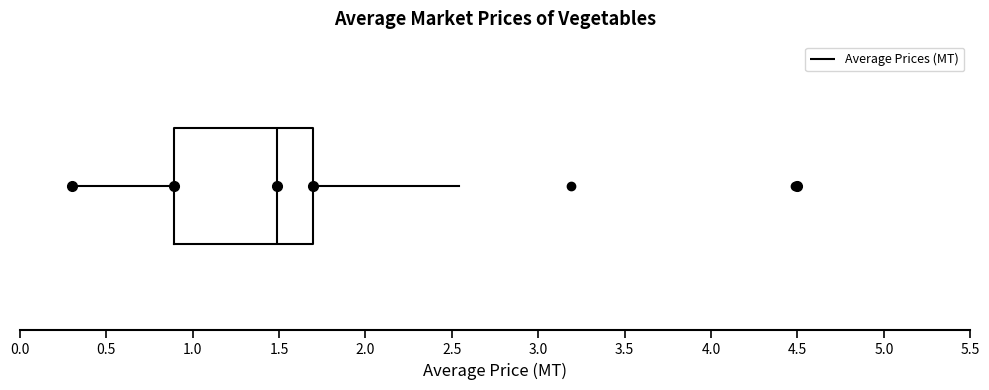

Read this box plot against the x-axis: the position of the median line, the range covered by the box, and the ends of both whiskers. The values are not printed on the chart, so give them approximately, as read against the axis.

median 1.50, box 0.90 to 1.70, whiskers 0.30 to 2.55